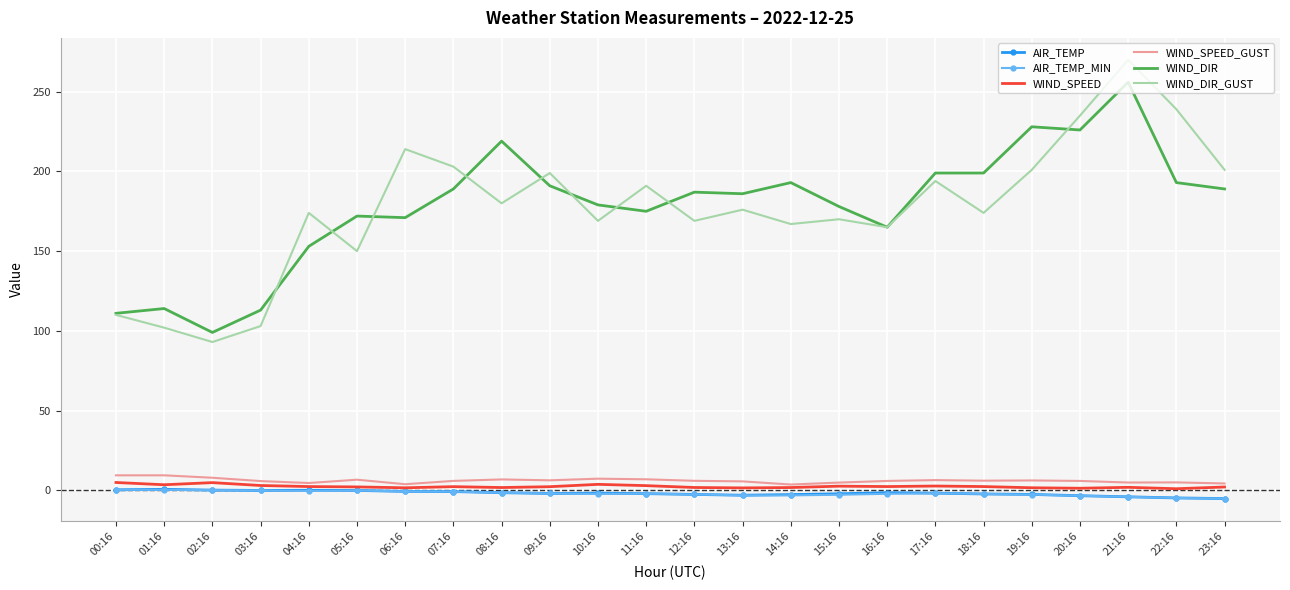

What is the difference between the second highest and minimum values in the AIR_TEMP series?

5.5